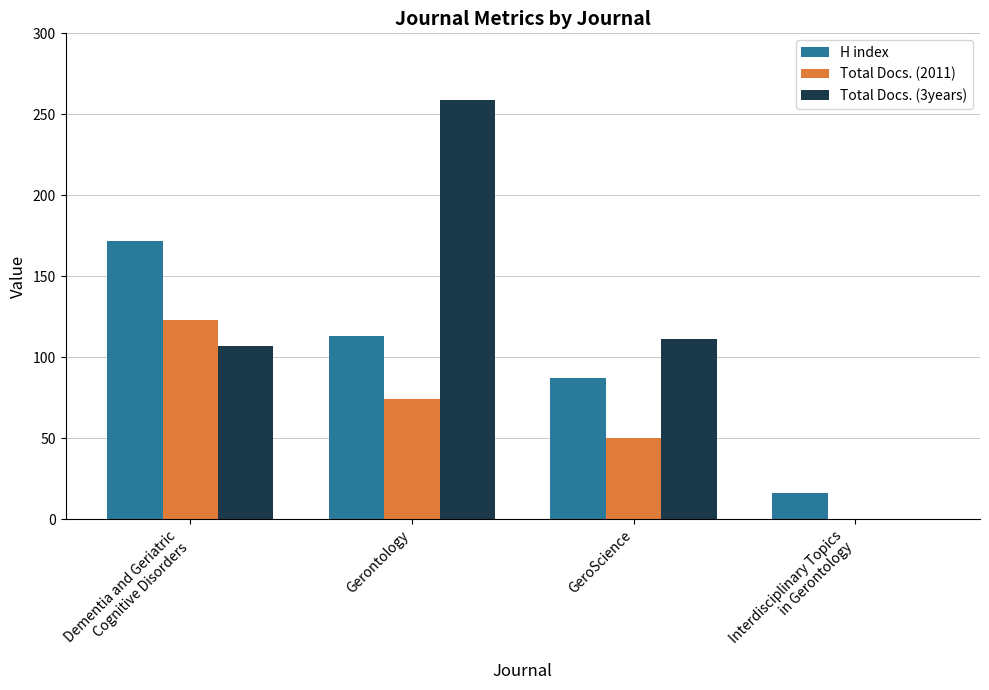

Are the bars grouped side by side (vs. stacked)?

Yes